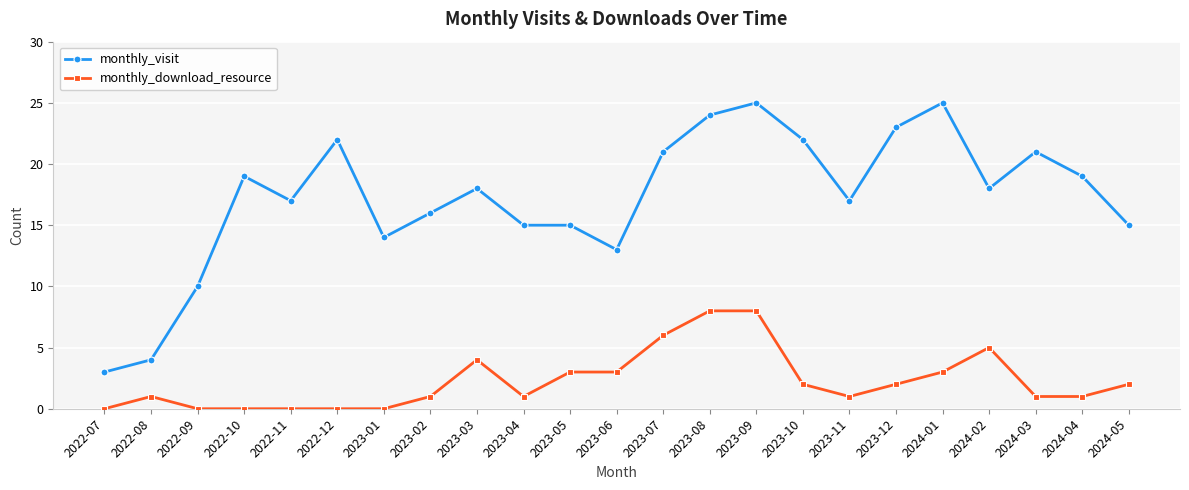

What is the label of the 18th point from the right?

2022-12